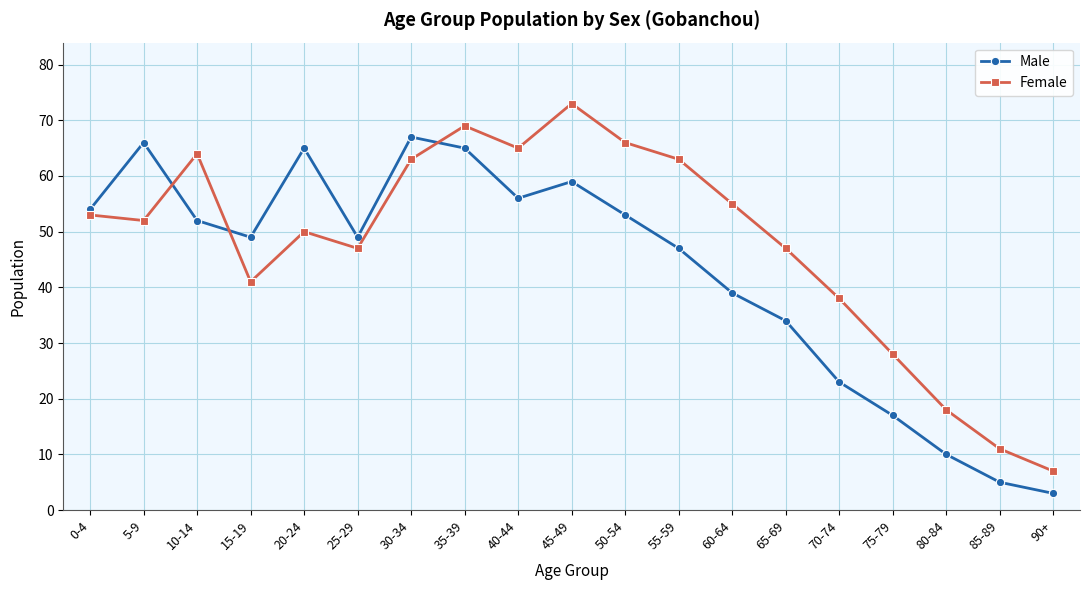

List the series in order of their overall mean, highest first.

Female, Male